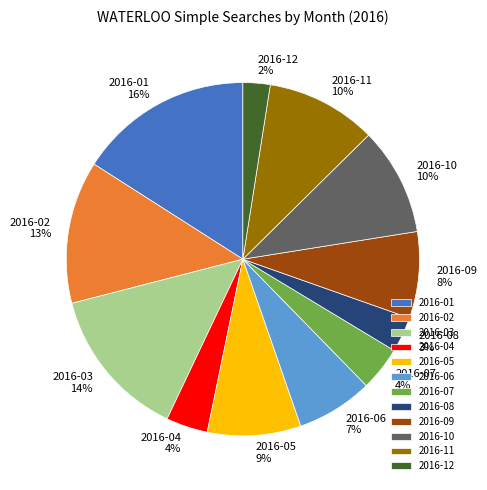

To the nearest percent, what percentage of the pie is 2016-09?

8%